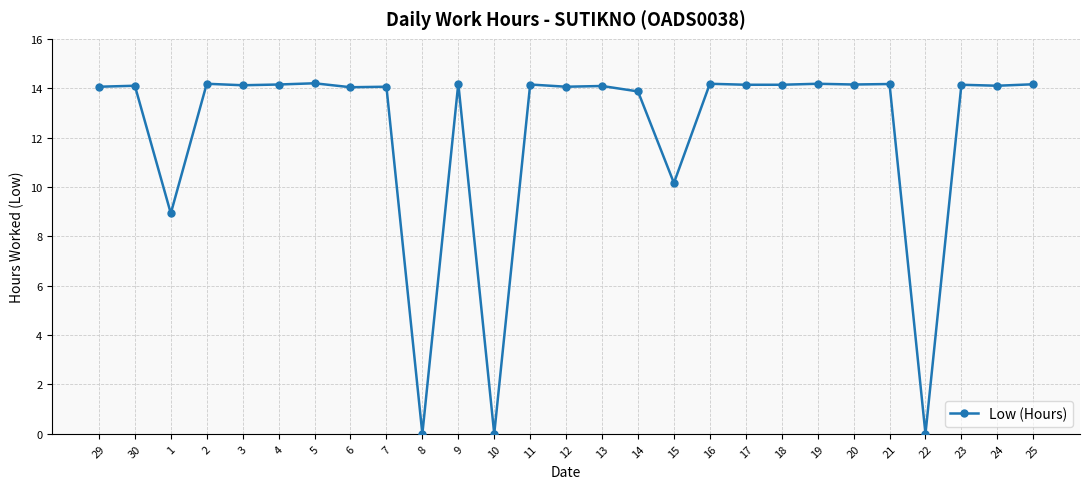

What value does the data have at 3?

14.1